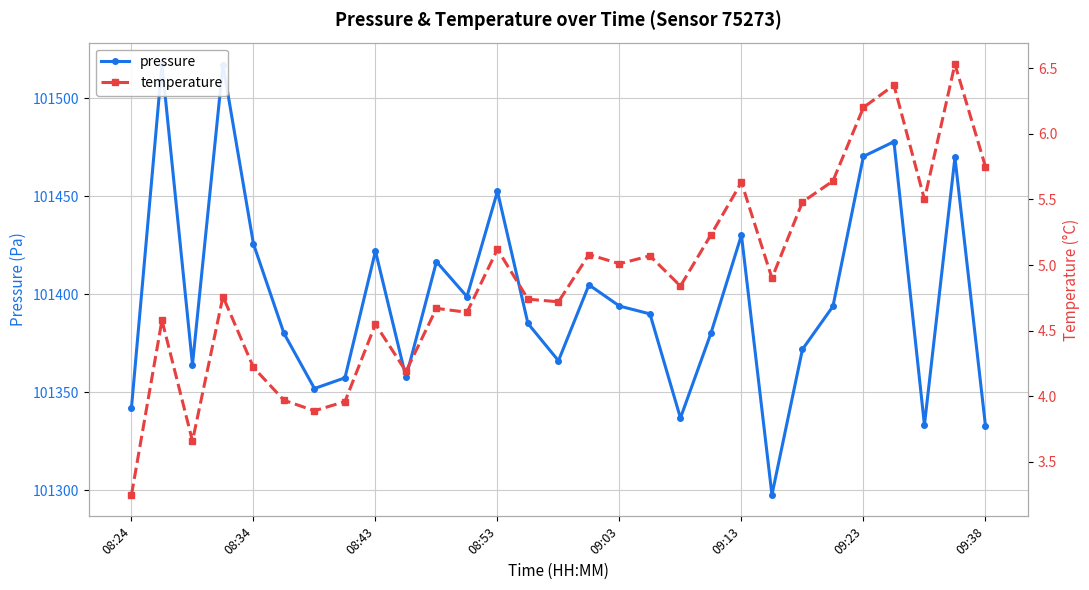

What is the maximum value for temperature?

6.5